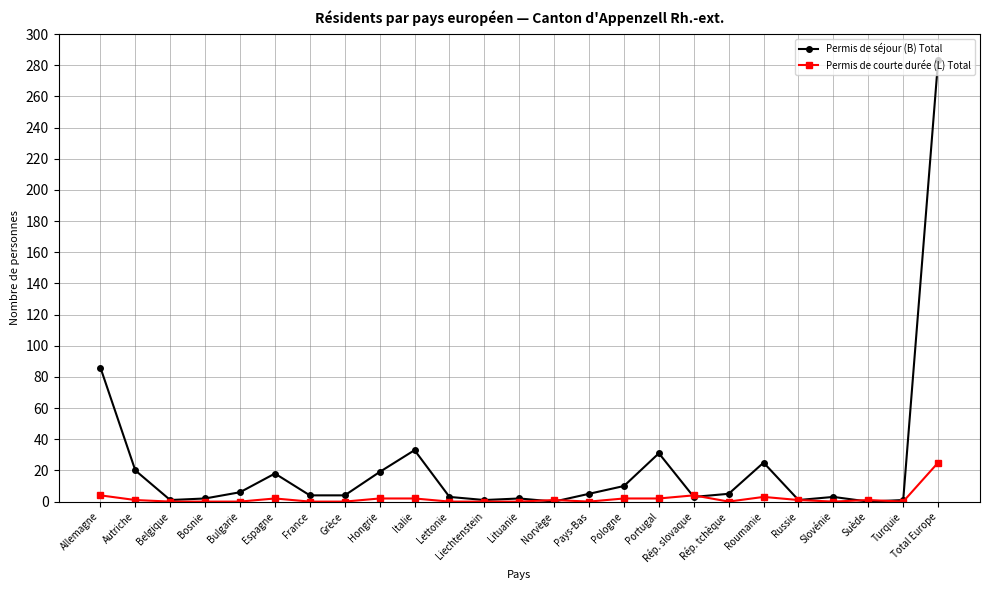

How many series are shown in this chart?

2